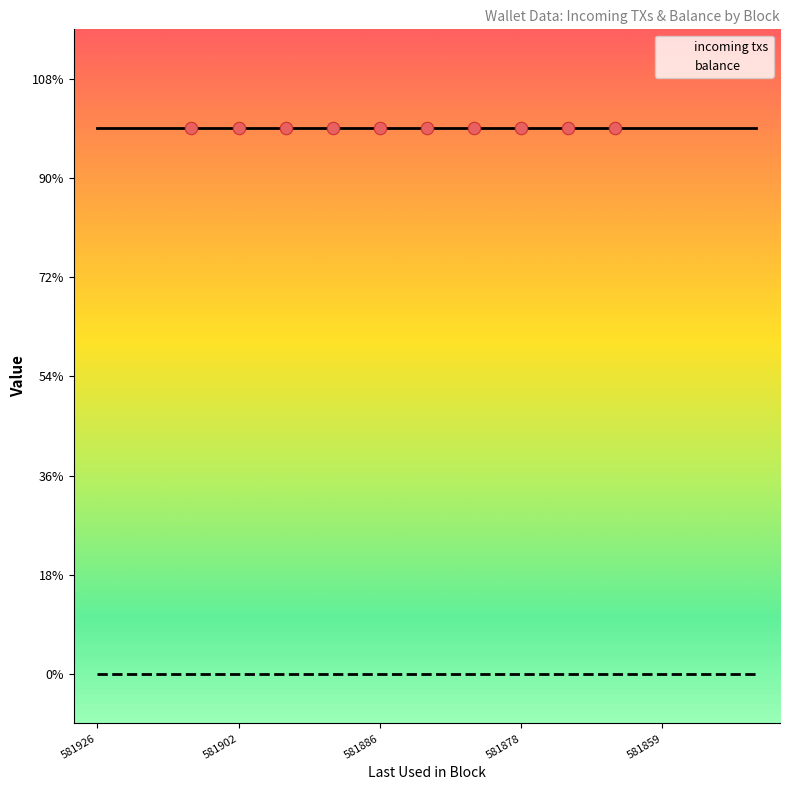

Which series has the largest Y range (max minus min)?

incoming txs